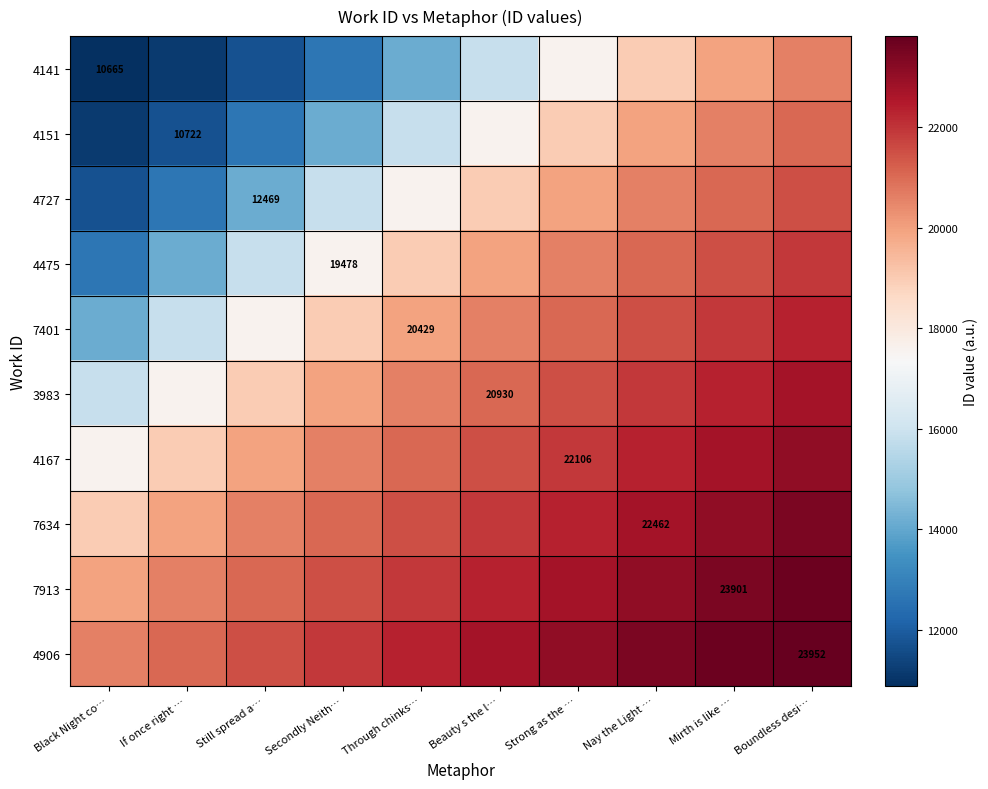

What is the sum of all 7913 values?

220231.2